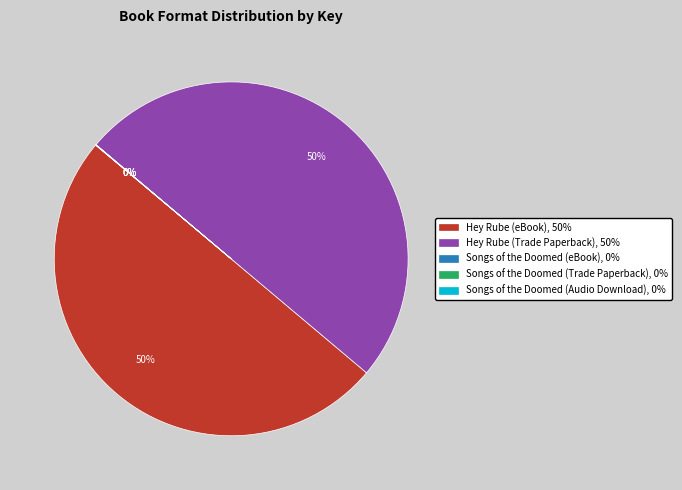

What is the ratio of the value at Hey Rube (eBook), 50% to the value at Hey Rube (Trade Paperback), 50%?

1.0